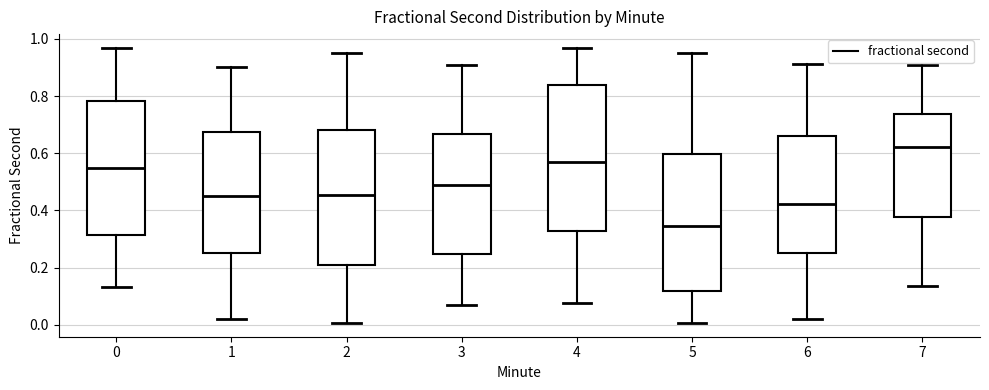

Which box is the tallest, from its lower edge to its upper edge?

4